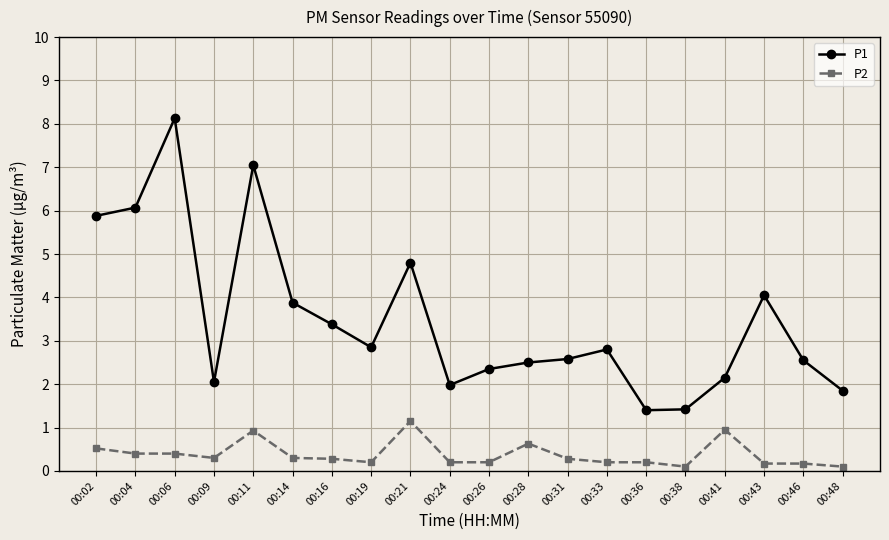

Which series has the largest total across all categories?

P1